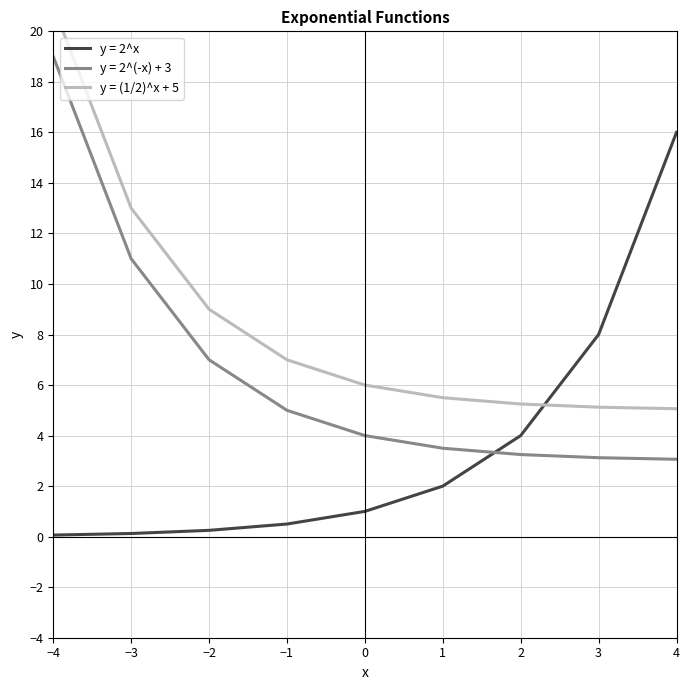

Does the chart have visible grid lines?

Yes